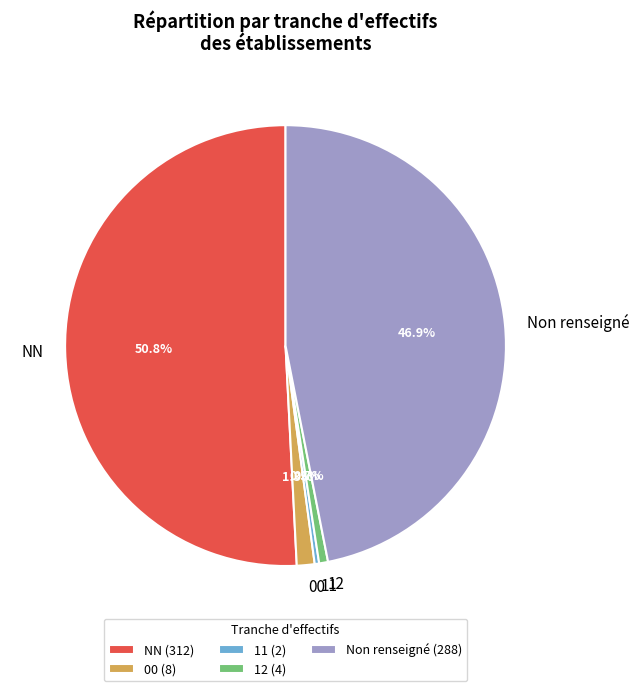

Is 12 the majority of the pie?

No